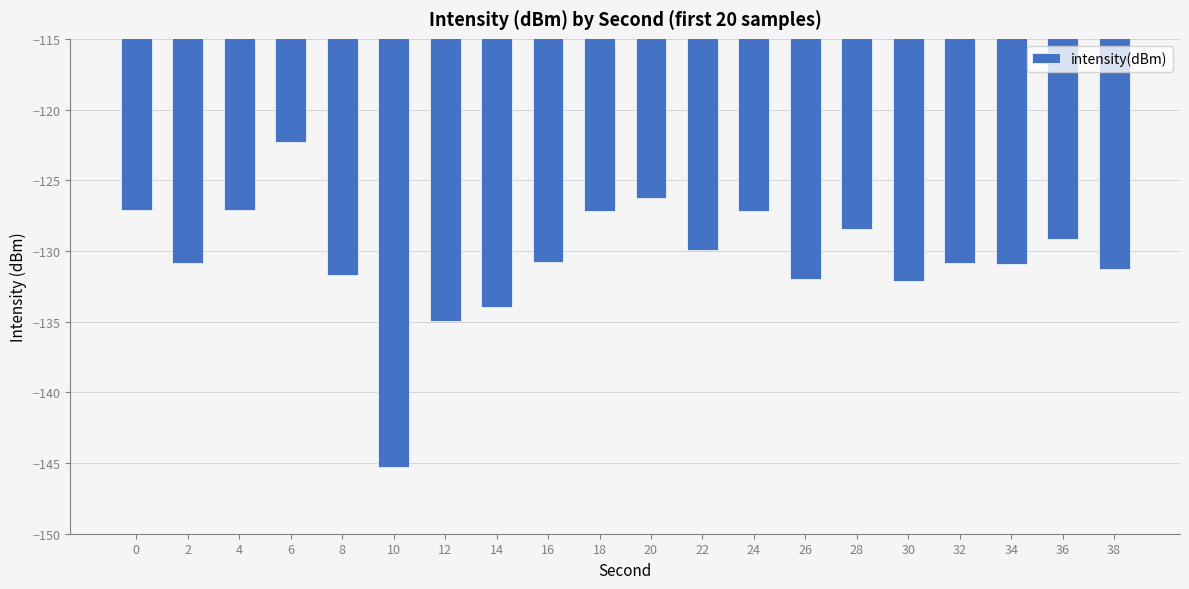

The value at 20 is -126.3. True or false?

True